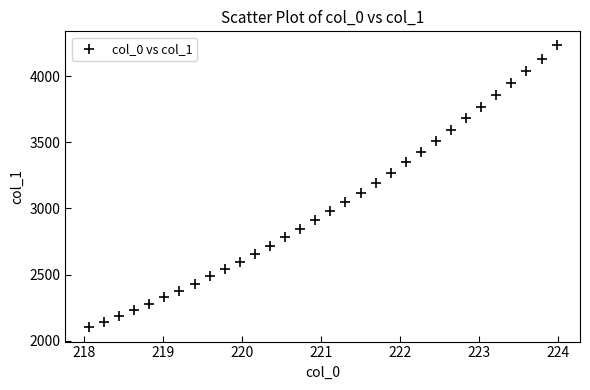

What is the range of X values (max minus min)?

5.9